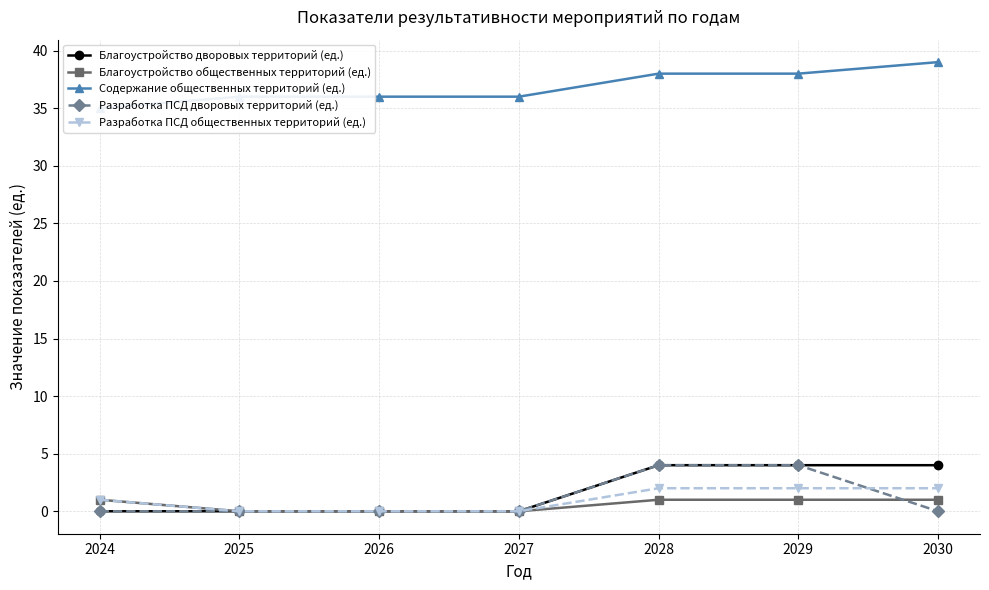

At how many categories does at least one series exceed 32?

7